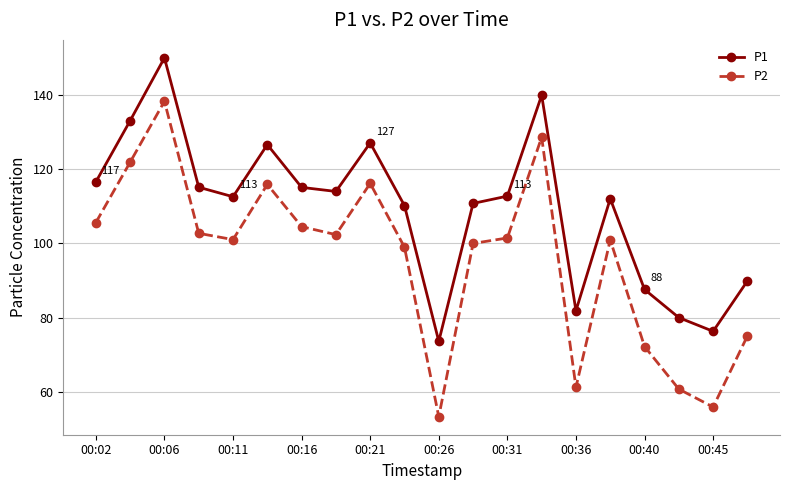

What is the difference between the maximum and second lowest values in the P2 series?

82.5